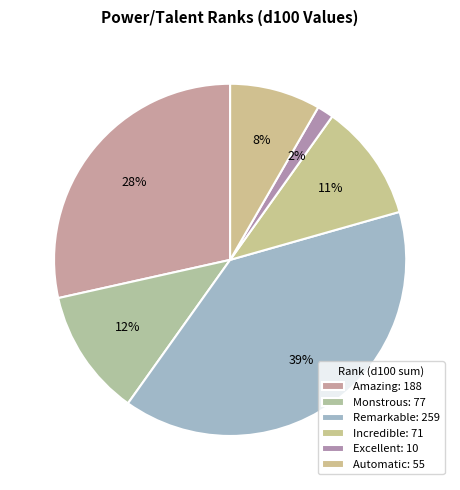

How many slices are in this pie chart?

6